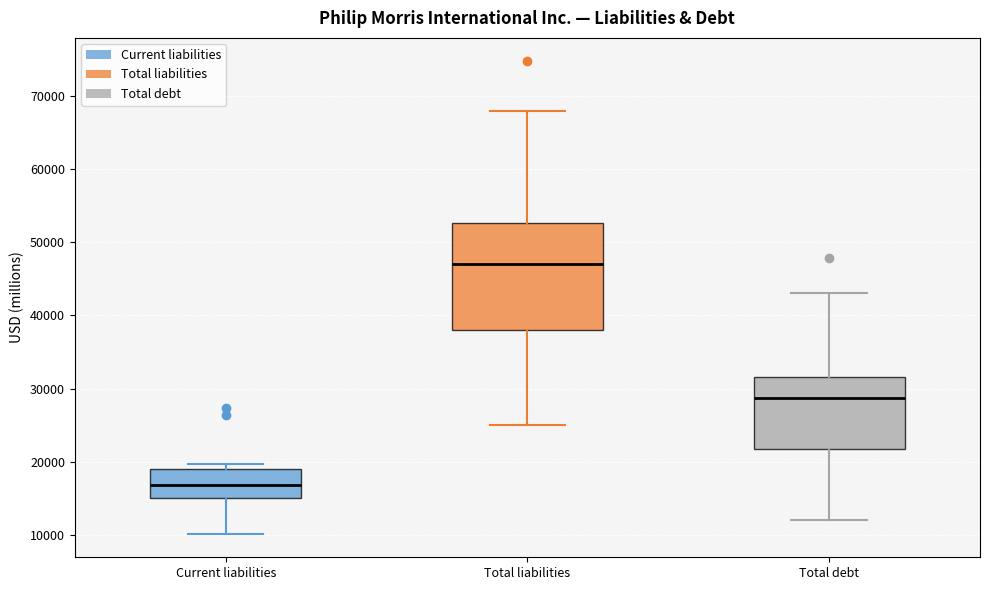

Comparing the boxes themselves (not the whiskers), which one is the tallest?

Total liabilities